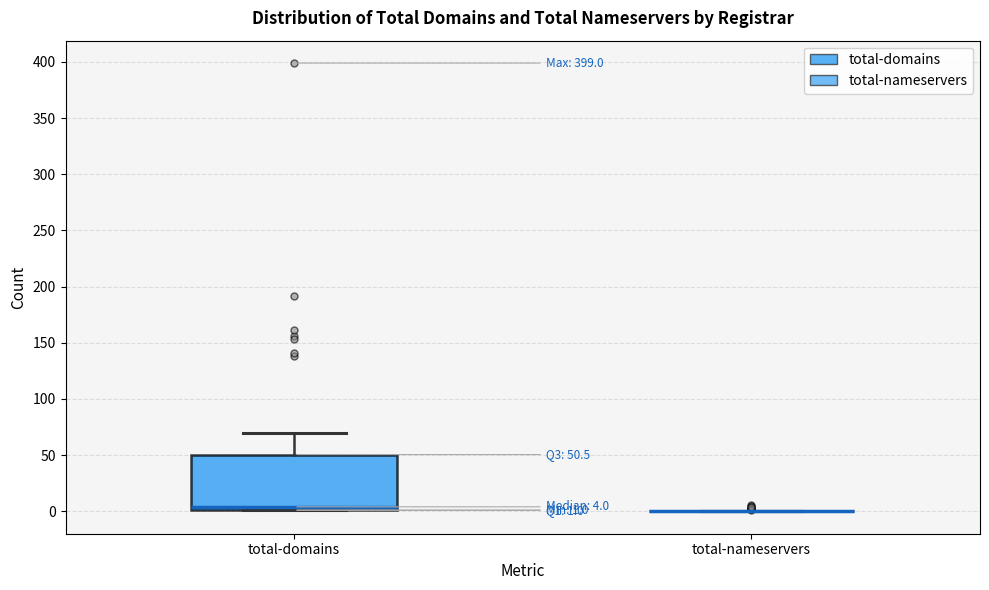

Which box is the tallest, from its lower edge to its upper edge?

total-domains